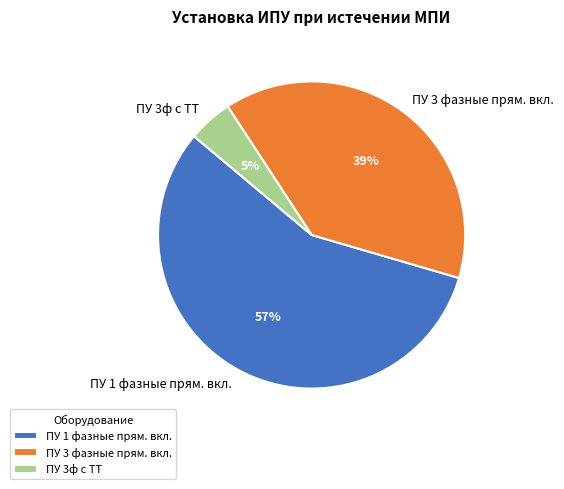

True or false: ПУ 3 фазные прям. вкл. accounts for 39% of the total.

True